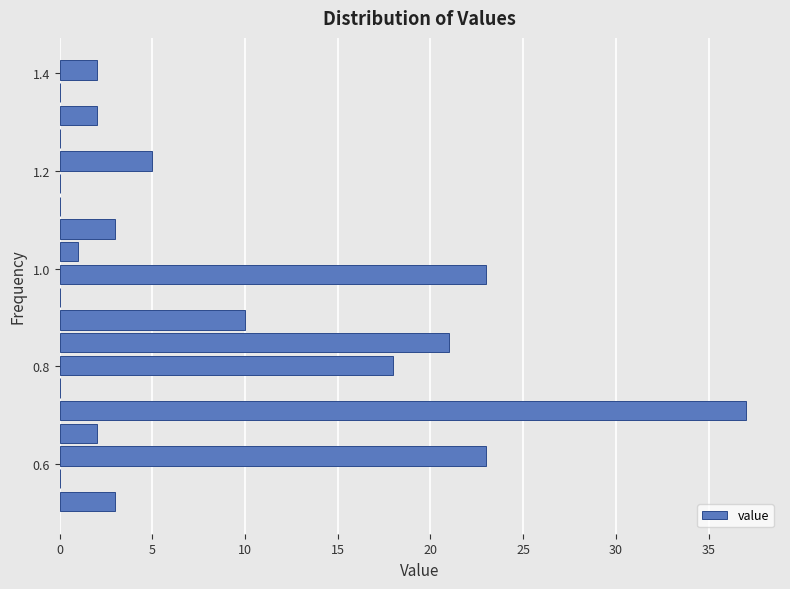

Read against the y-axis, roughly where is the centre of the longest bar?

0.70